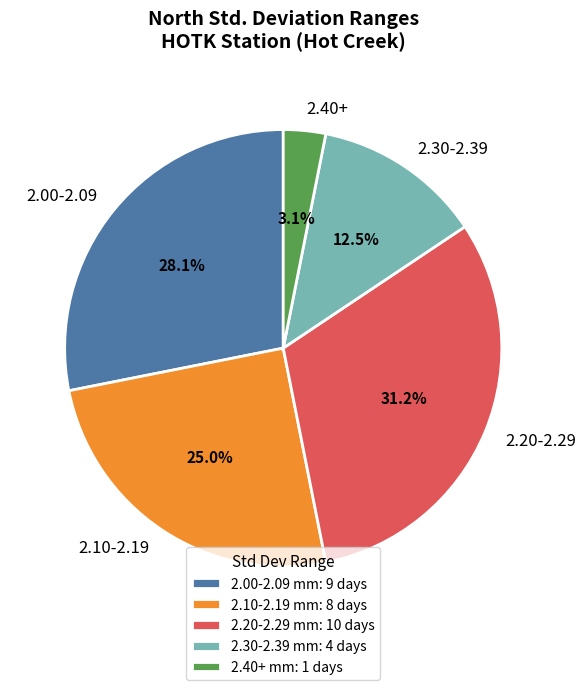

Do 2.00-2.09 and 2.40+ together represent more than half of the pie?

No